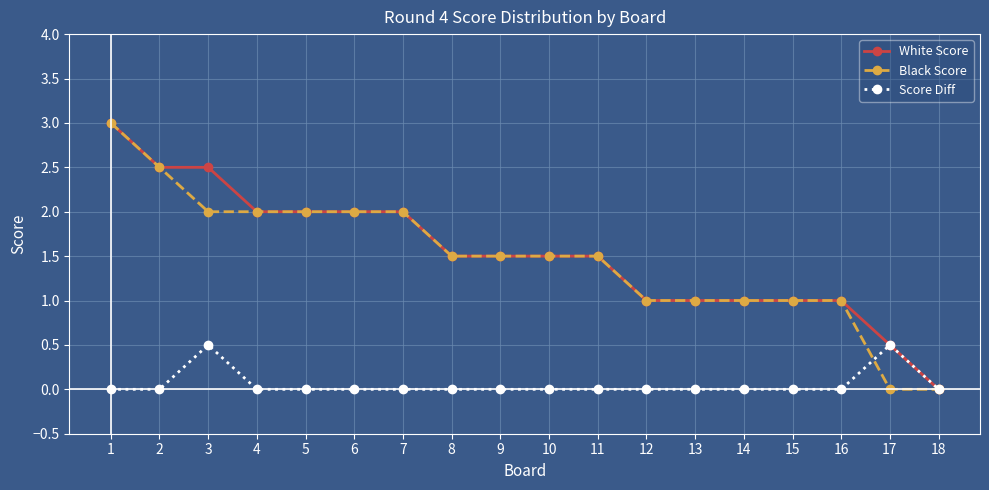

Is it true that Score Diff equals 0.2 at 9?

False